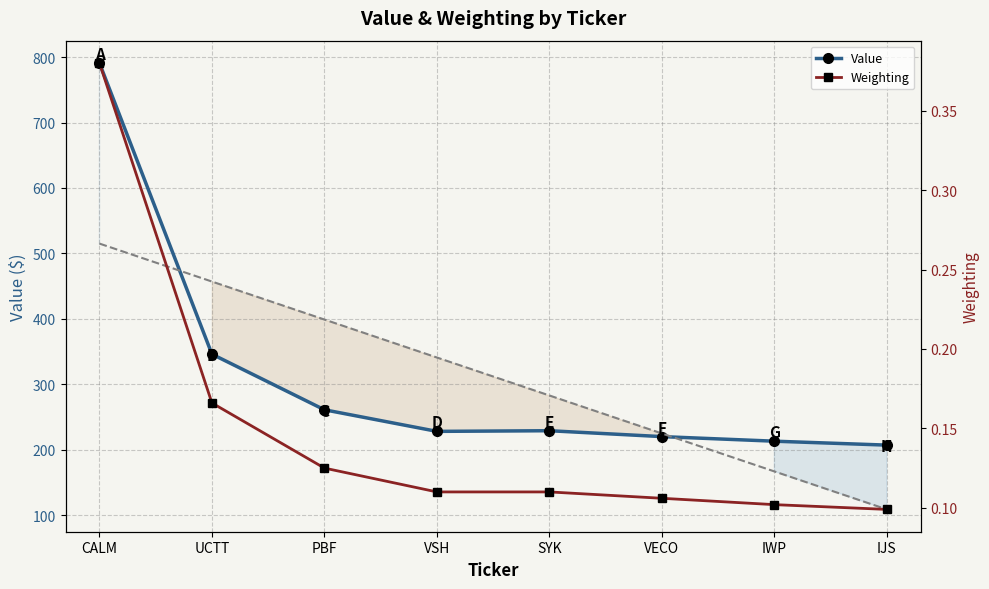

Between which two adjacent categories do Value and Value Trend first intersect?

CALM and UCTT